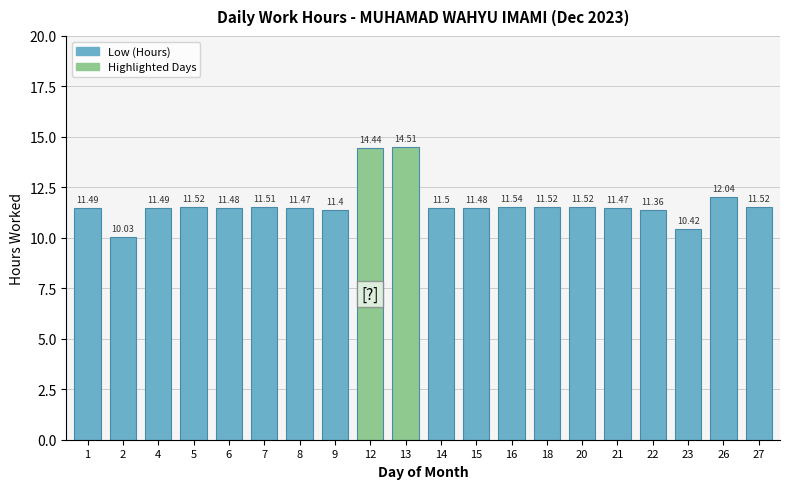

How many bars are there in total?

20